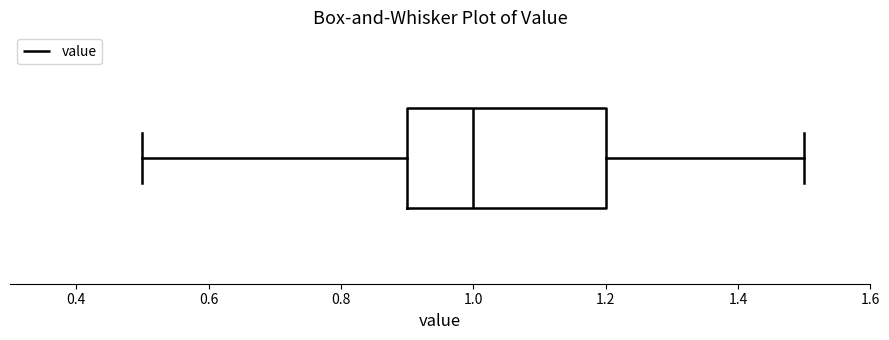

Read this box plot against the x-axis: the position of the median line, the range covered by the box, and the ends of both whiskers. The values are not printed on the chart, so give them approximately, as read against the axis.

median 1.0, box 0.9 to 1.2, whiskers 0.5 to 1.5